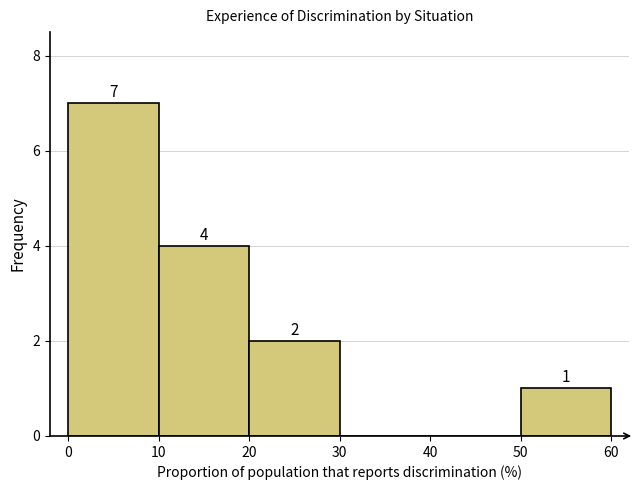

Over which range of the x-axis is the bar tallest?

0 to 10